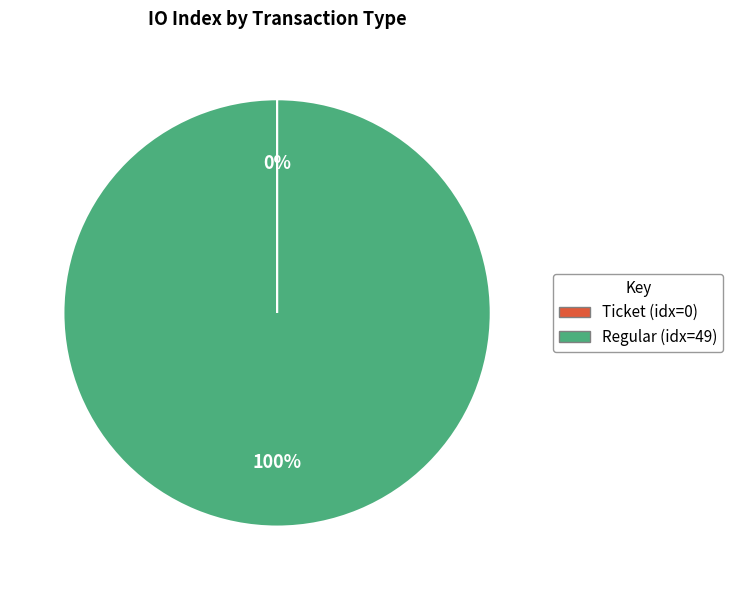

To the nearest percent, what is the average slice percentage?

50%